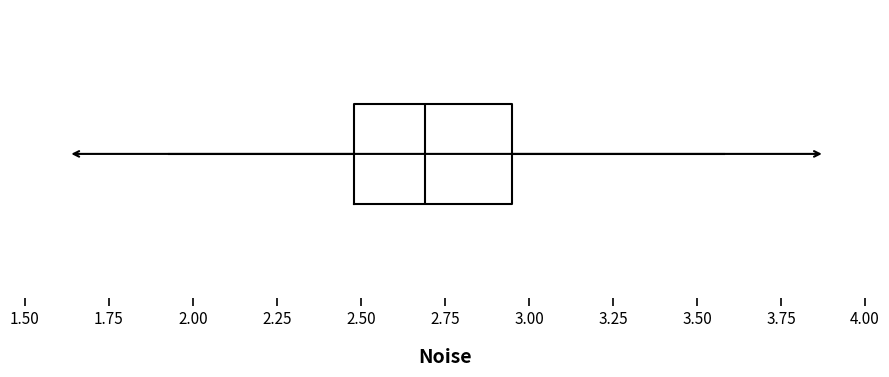

Where is the right edge of the box on the x-axis? The values are not printed on the chart, so give them approximately, as read against the axis.

2.95